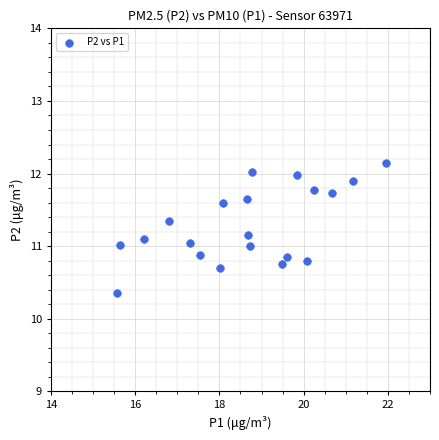

What is the range of Y values (max minus min)?

1.8